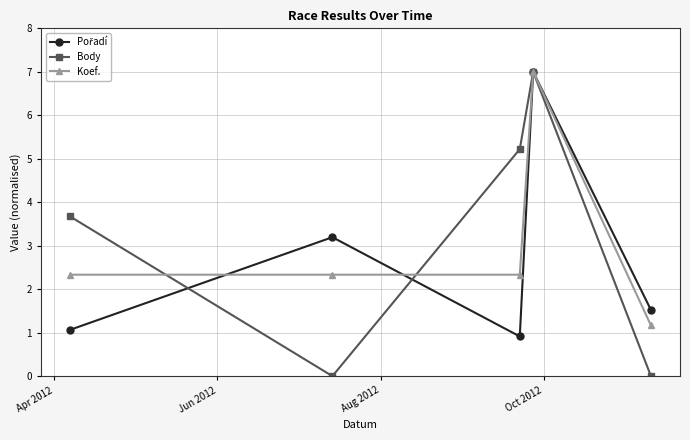

What is the greatest value displayed?

7.0